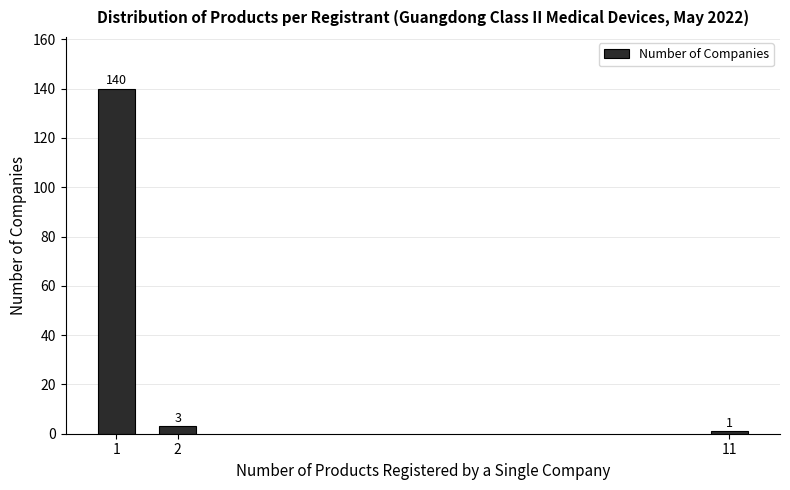

Reading left to right, what are all the values shown in this chart?

1=140	2=3	11=1